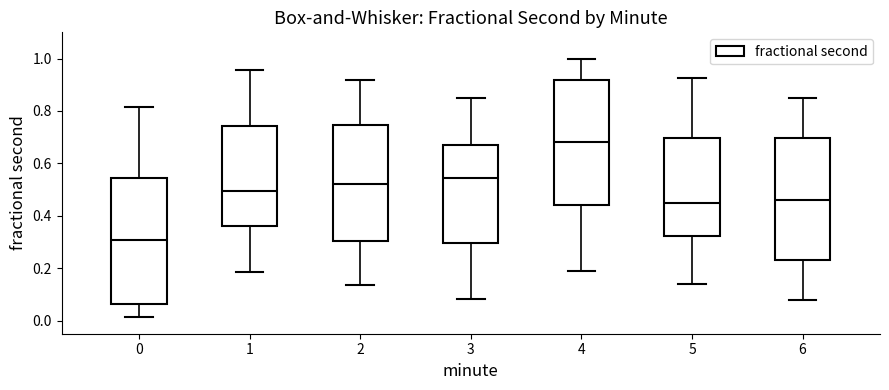

Which box has the highest median line?

4